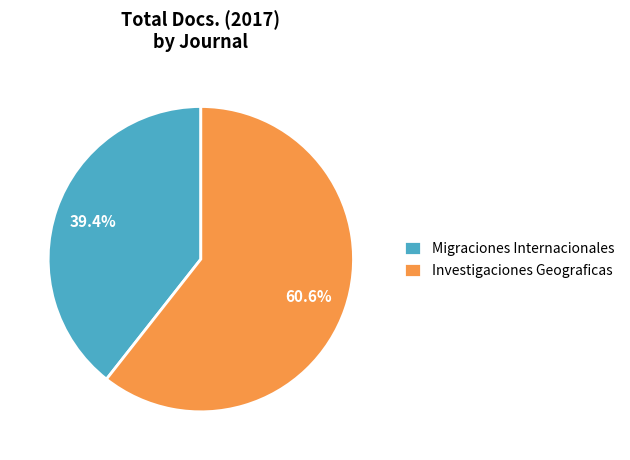

Which has a higher value, Investigaciones Geograficas or Migraciones Internacionales?

Investigaciones Geograficas